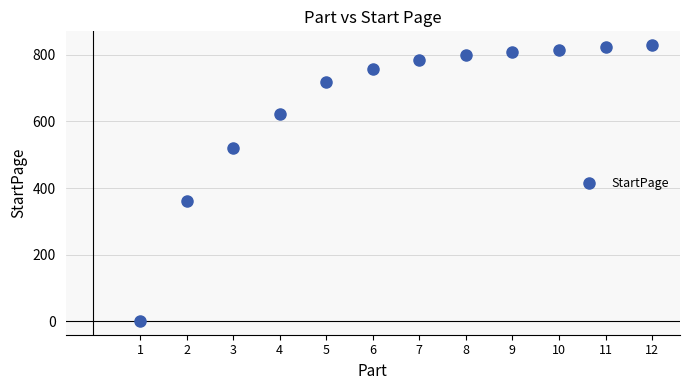

What is the range of X values (max minus min)?

11